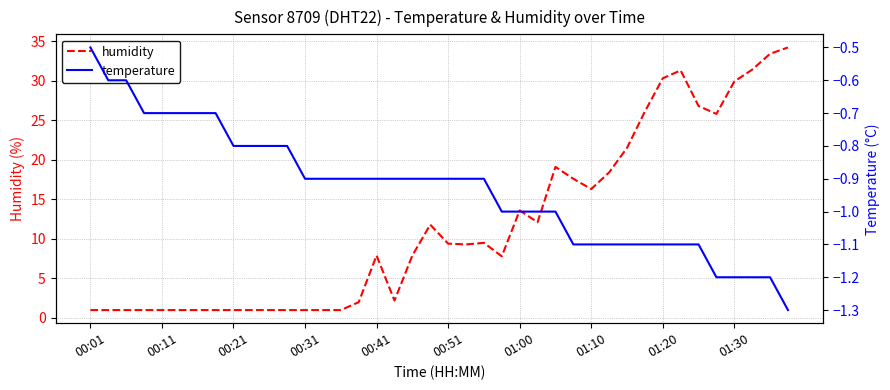

The humidity series shows 27.9 at 01:10. True or false?

False